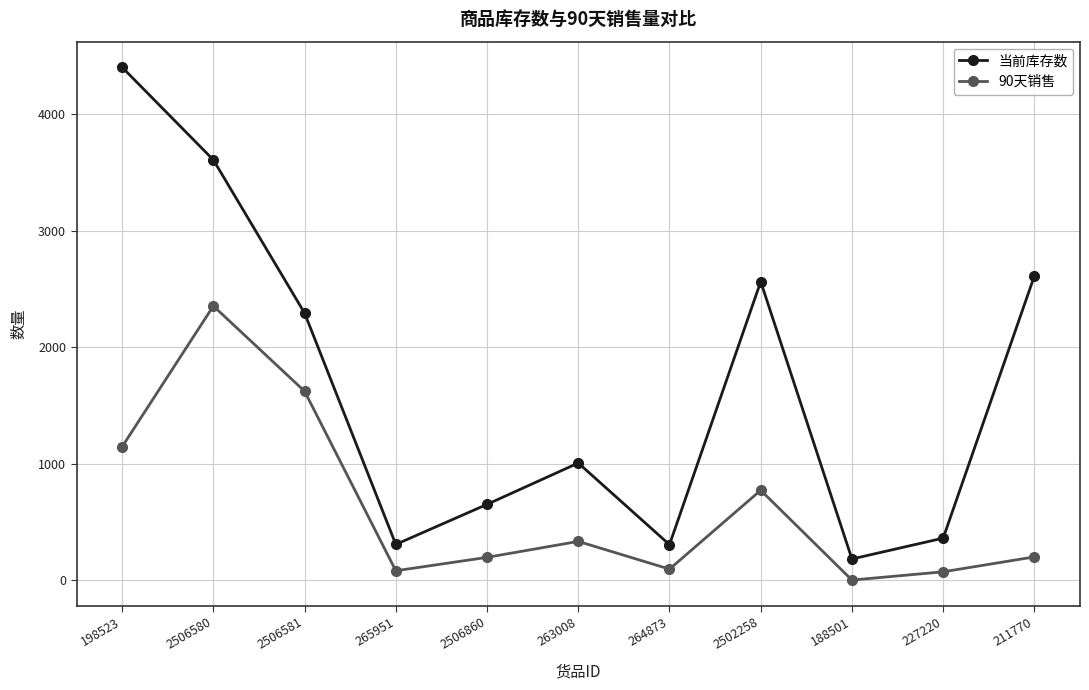

Between 2506580 and 188501, which series saw the biggest shift?

当前库存数